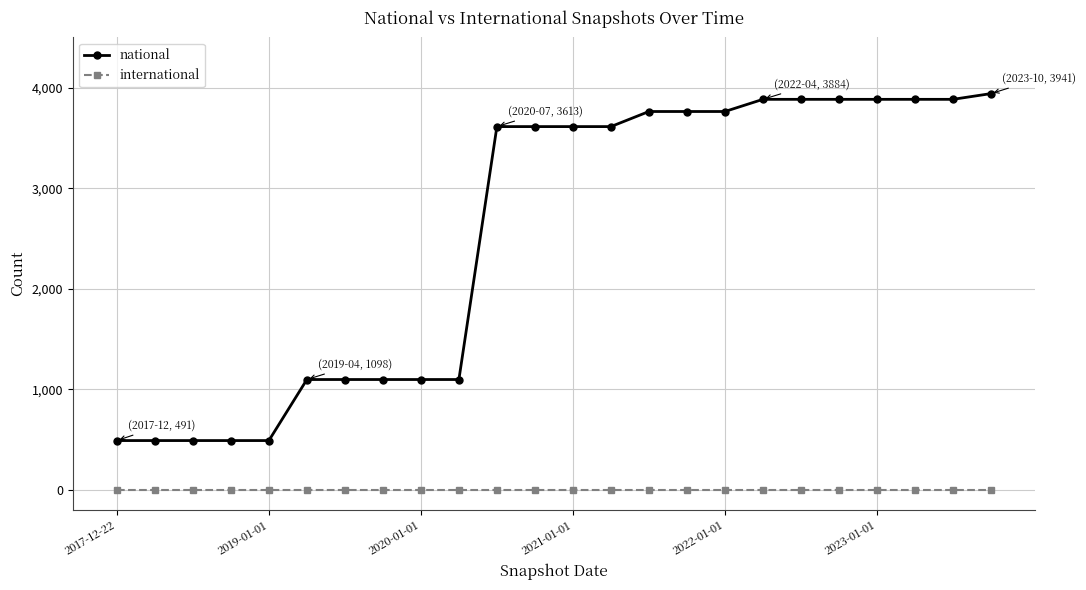

Rank the series by their average value, from highest to lowest.

national, international